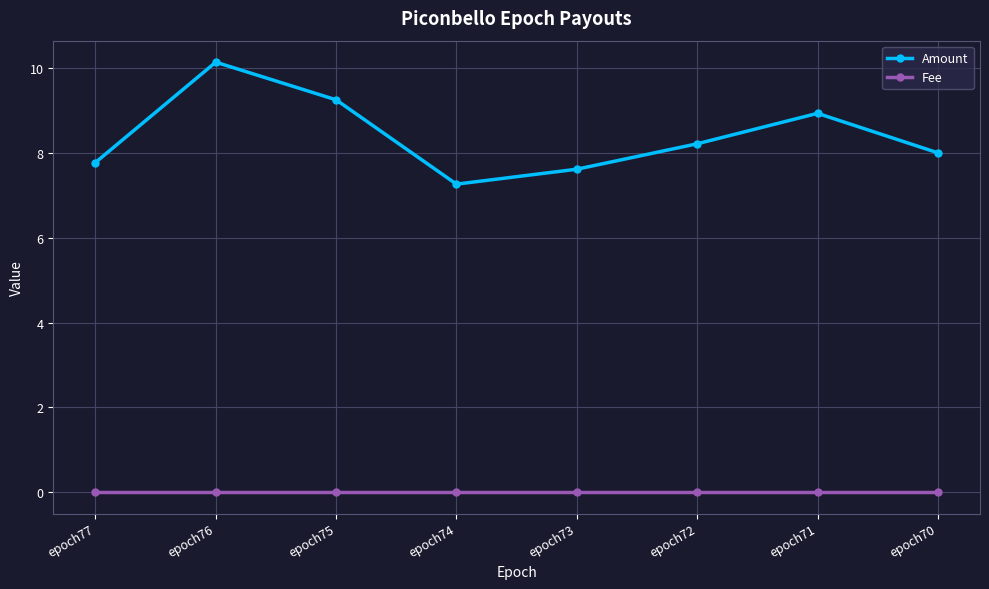

Rank the categories by Amount value from lowest to highest.

epoch74, epoch73, epoch77, epoch70, epoch72, epoch71, epoch75, epoch76